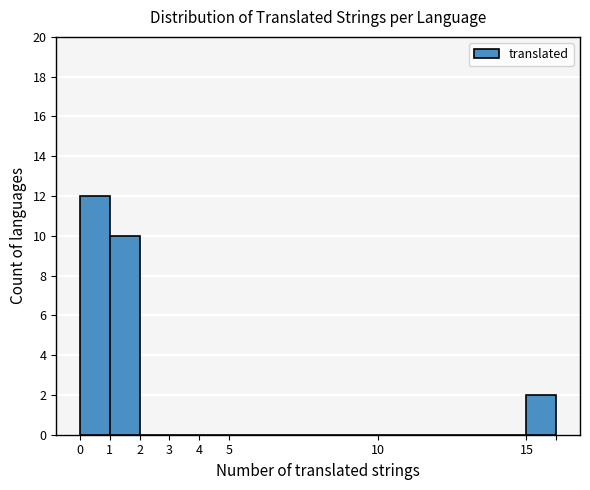

Reading left to right, list every bar in this chart as the range it spans on the x-axis followed by its height. The values are not printed on the chart, so give them approximately, as read against the axis.

0 to 1: 12
1 to 2: 10
2 to 3: 0
3 to 4: 0
4 to 5: 0
5 to 6: 0
6 to 7: 0
7 to 8: 0
8 to 9: 0
9 to 10: 0
10 to 11: 0
11 to 12: 0
12 to 13: 0
13 to 14: 0
14 to 15: 0
15 to 16: 2